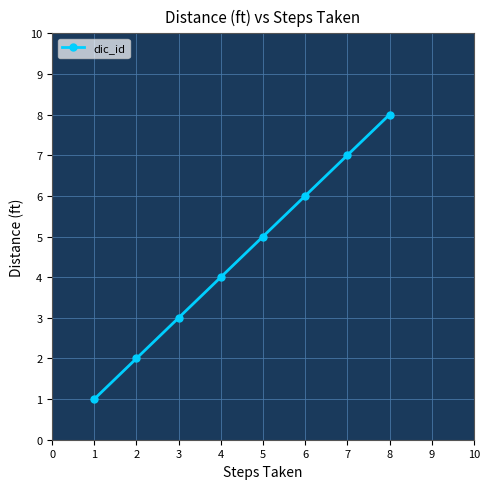

What is the difference between the maximum and second lowest values?

6